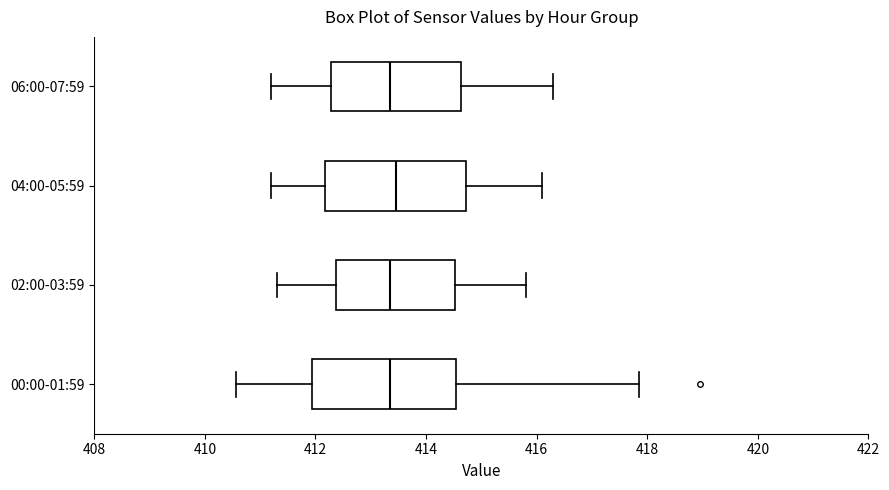

Reading bottom to top, read every box against the x-axis: the position of its median line, the range the box covers, and the ends of its whiskers. The values are not printed on the chart, so give them approximately, as read against the axis.

00:00-01:59: median 413.4, box 412.0 to 414.6, whiskers 410.6 to 417.8
02:00-03:59: median 413.4, box 412.4 to 414.6, whiskers 411.4 to 415.8
04:00-05:59: median 413.4, box 412.2 to 414.8, whiskers 411.2 to 416.2
06:00-07:59: median 413.4, box 412.2 to 414.6, whiskers 411.2 to 416.4